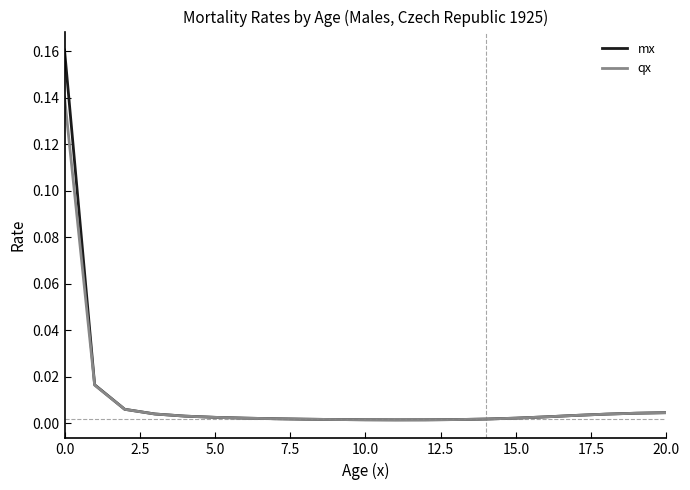

Which series has the largest range (max minus min)?

mx